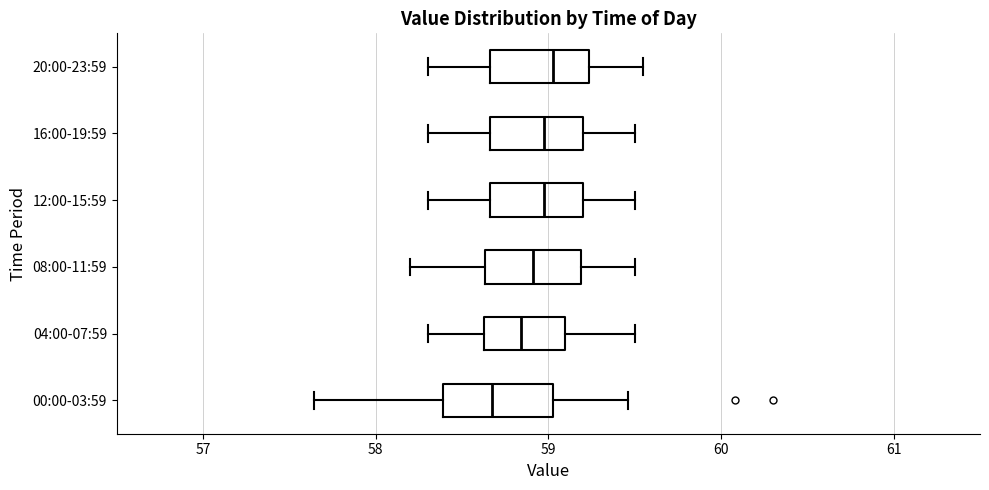

Reading bottom to top, transcribe this box plot: for each box, give where its median line is, the range the box spans, and where its two whiskers end, as read against the x-axis. The values are not printed on the chart, so give them approximately, as read against the axis.

00:00-03:59: median 58.7, box 58.4 to 59.0, whiskers 57.6 to 59.5
04:00-07:59: median 58.8, box 58.6 to 59.1, whiskers 58.3 to 59.5
08:00-11:59: median 58.9, box 58.6 to 59.2, whiskers 58.2 to 59.5
12:00-15:59: median 59.0, box 58.7 to 59.2, whiskers 58.3 to 59.5
16:00-19:59: median 59.0, box 58.7 to 59.2, whiskers 58.3 to 59.5
20:00-23:59: median 59.0, box 58.7 to 59.2, whiskers 58.3 to 59.6